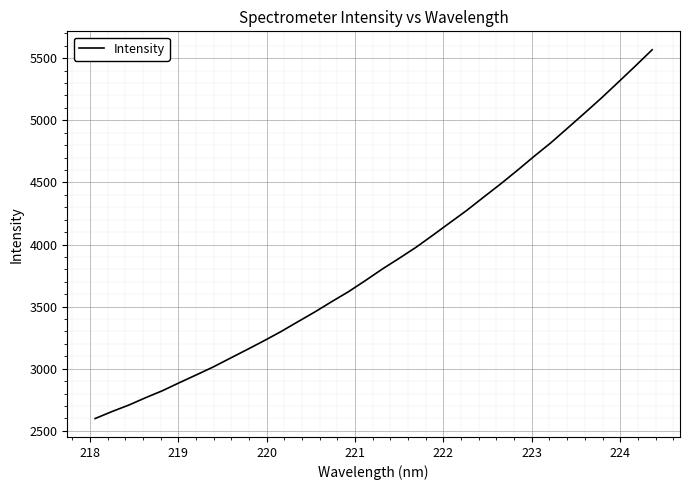

What is the difference between the maximum and minimum values?

2968.8